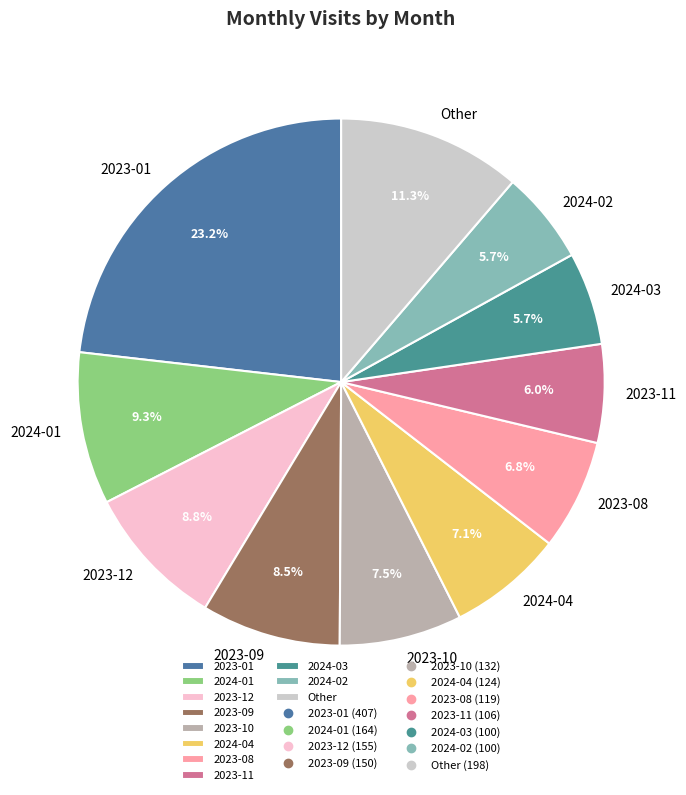

Is there any slice that represents more than half of the pie?

No